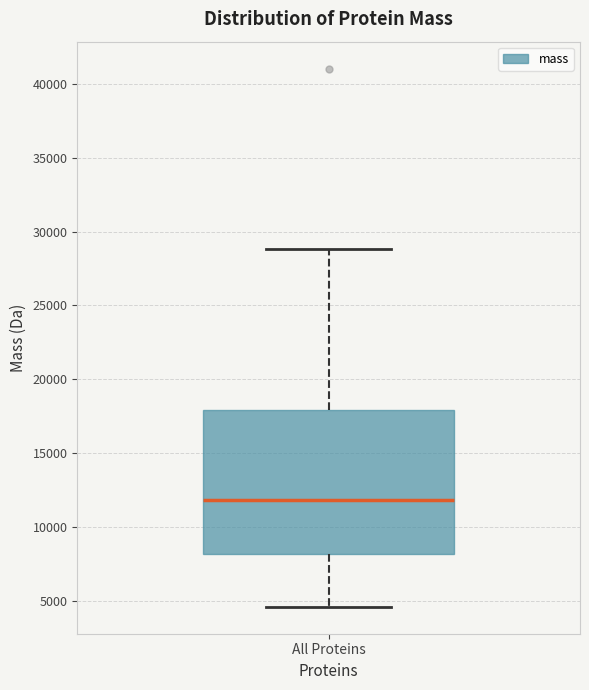

Transcribe this box plot: give where the median line is, the range the box spans, and where the two whiskers end, as read against the y-axis. The values are not printed on the chart, so give them approximately, as read against the axis.

median 12000, box 8000 to 18000, whiskers 4500 to 29000